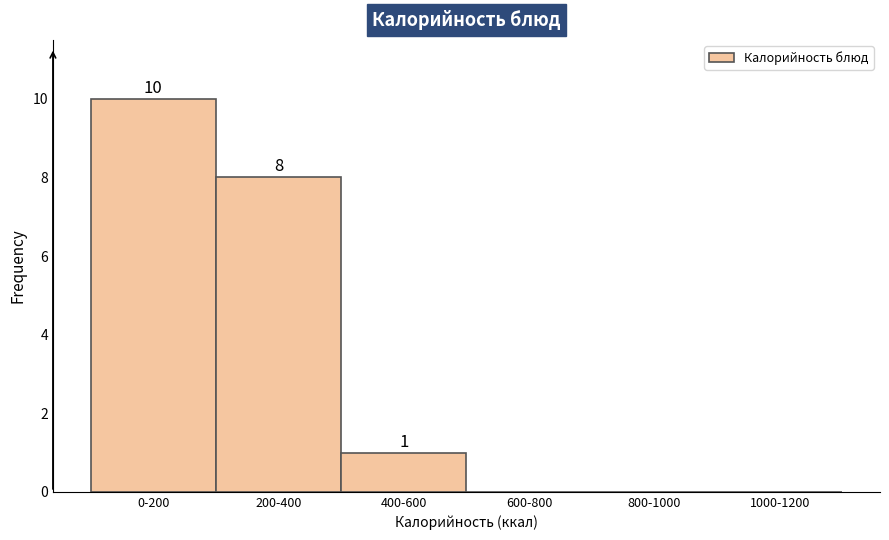

Reading left to right, what are all the values shown in this chart?

0-200=10	200-400=8	400-600=1	600-800=0	800-1000=0	1000-1200=0